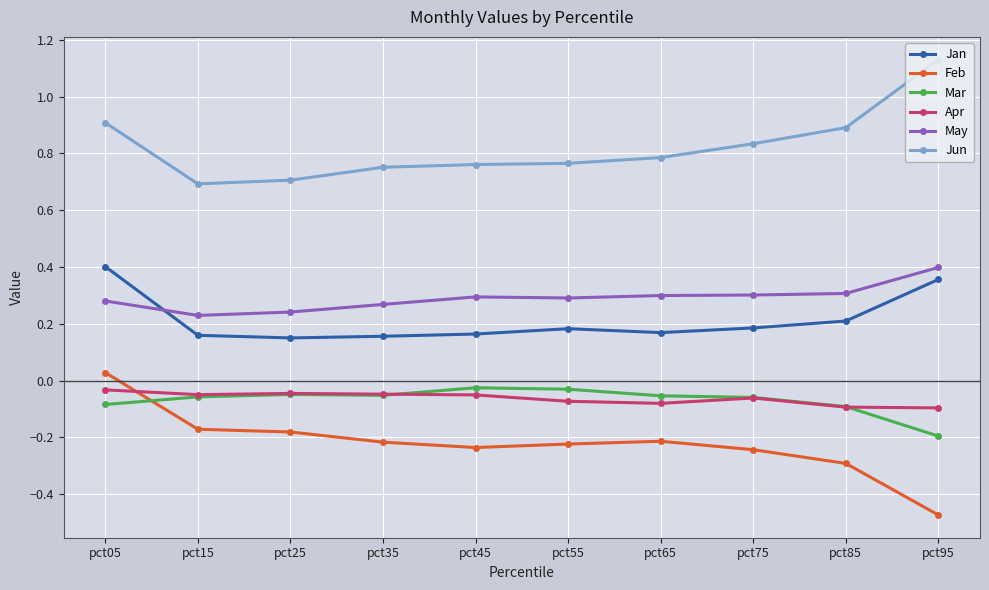

Which label corresponds to the largest value in the chart?

pct95